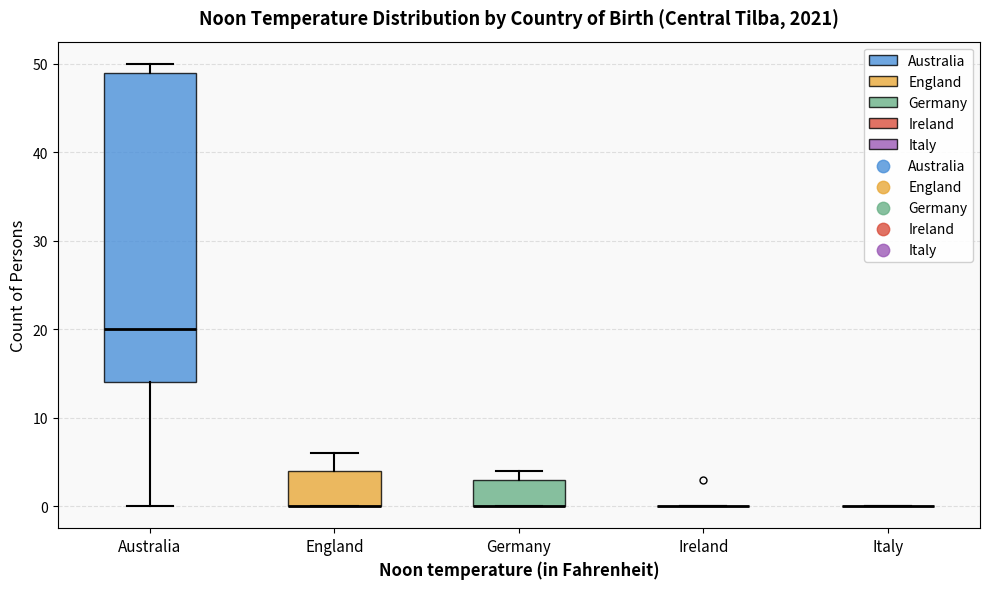

Comparing the boxes themselves (not the whiskers), which one is the tallest?

Australia